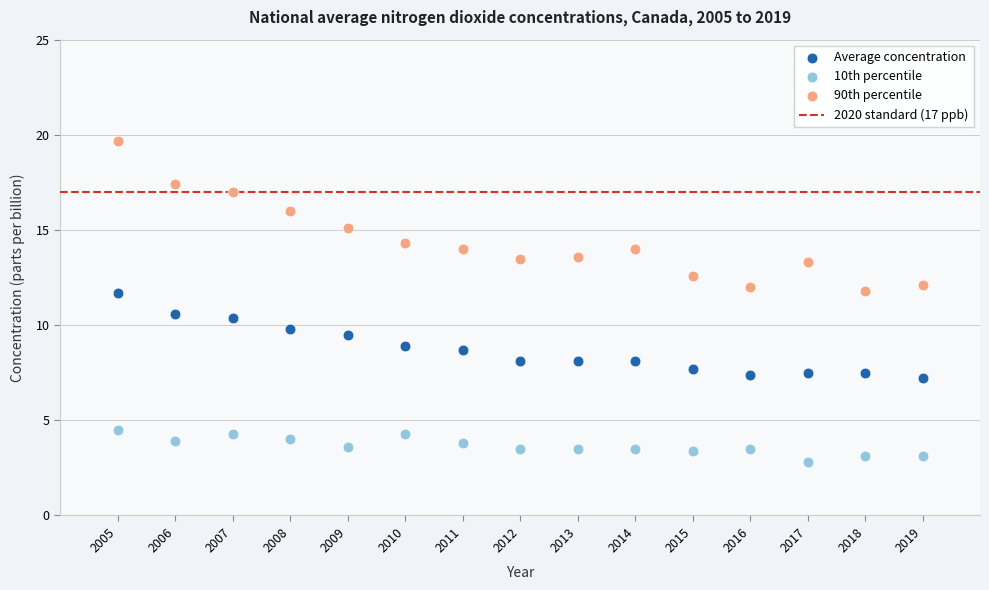

Which series has the widest spread of Y values?

90th percentile